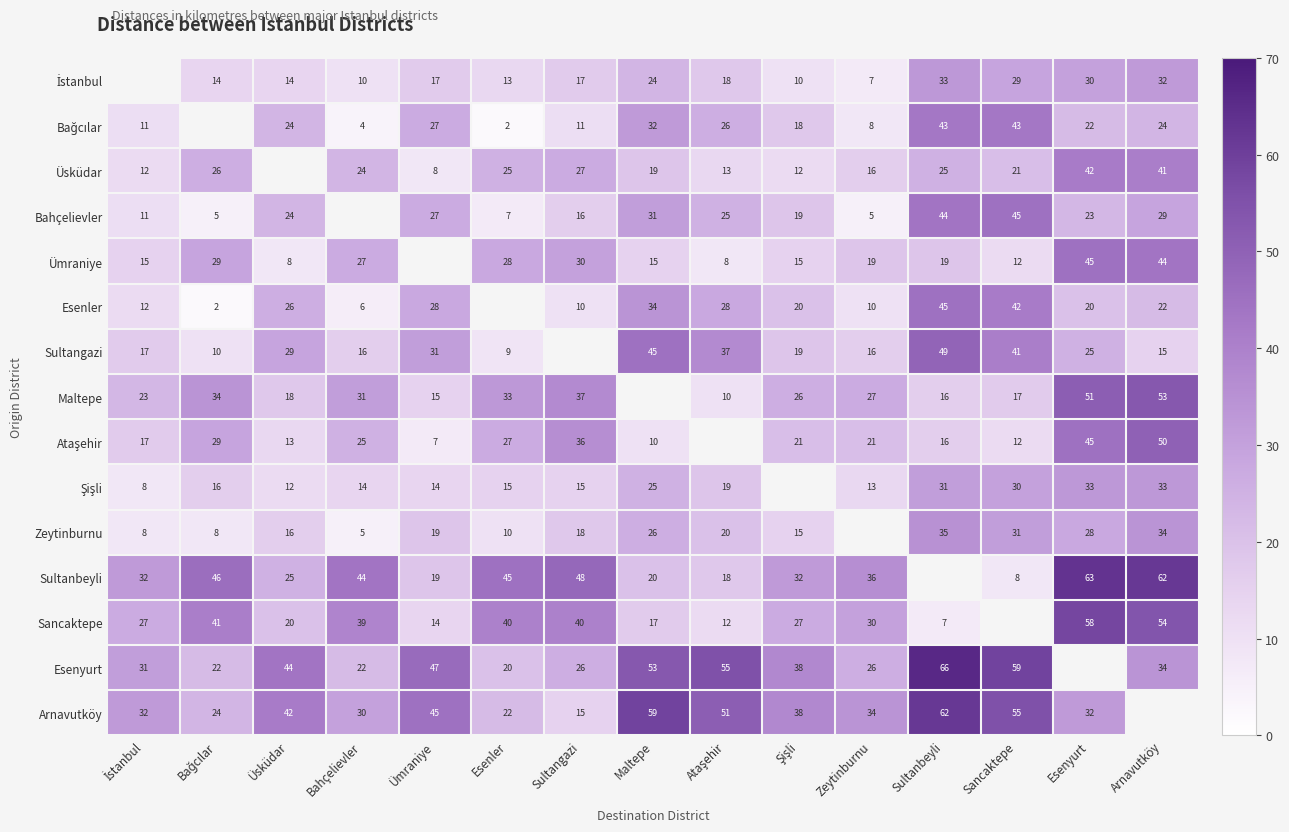

Is it true that Ümraniye equals 15 at Maltepe?

True